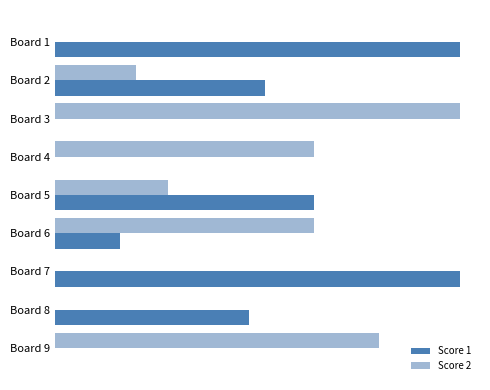

Which series has the largest total across all categories?

Score 1